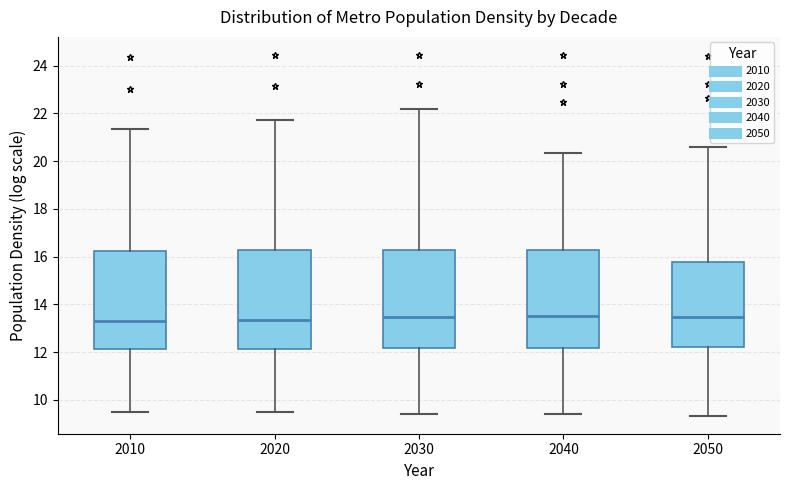

Reading left to right, transcribe this box plot: for each box, give where its median line is, the range the box spans, and where its two whiskers end, as read against the y-axis. The values are not printed on the chart, so give them approximately, as read against the axis.

2010: median 13.2, box 12.2 to 16.2, whiskers 9.4 to 21.4
2020: median 13.4, box 12.2 to 16.2, whiskers 9.4 to 21.8
2030: median 13.4, box 12.2 to 16.2, whiskers 9.4 to 22.2
2040: median 13.6, box 12.2 to 16.2, whiskers 9.4 to 20.4
2050: median 13.4, box 12.2 to 15.8, whiskers 9.4 to 20.6